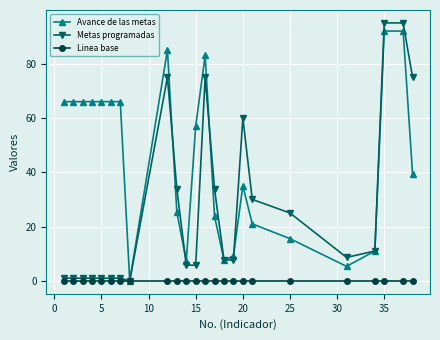

List the series in order of their overall mean, lowest first.

Linea base, Metas programadas, Avance de las metas